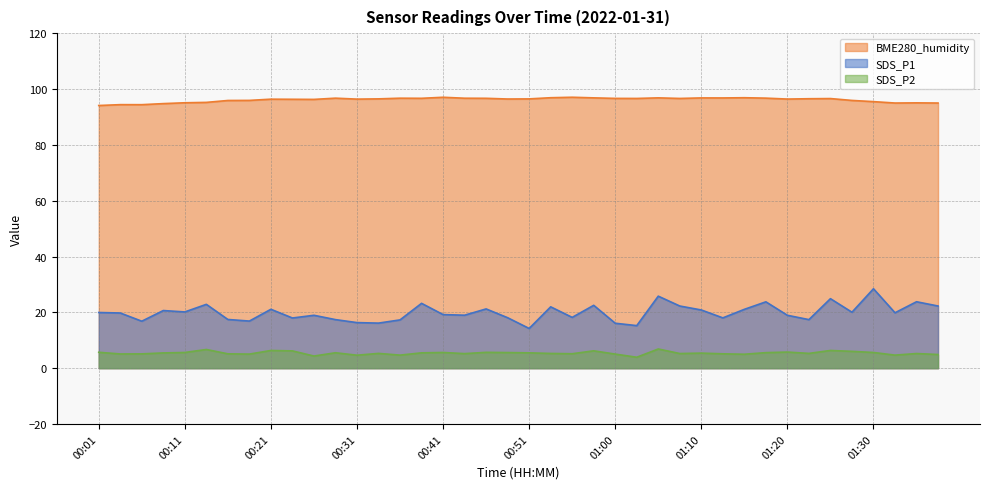

What is the label of the 7th point from the right?

01:22